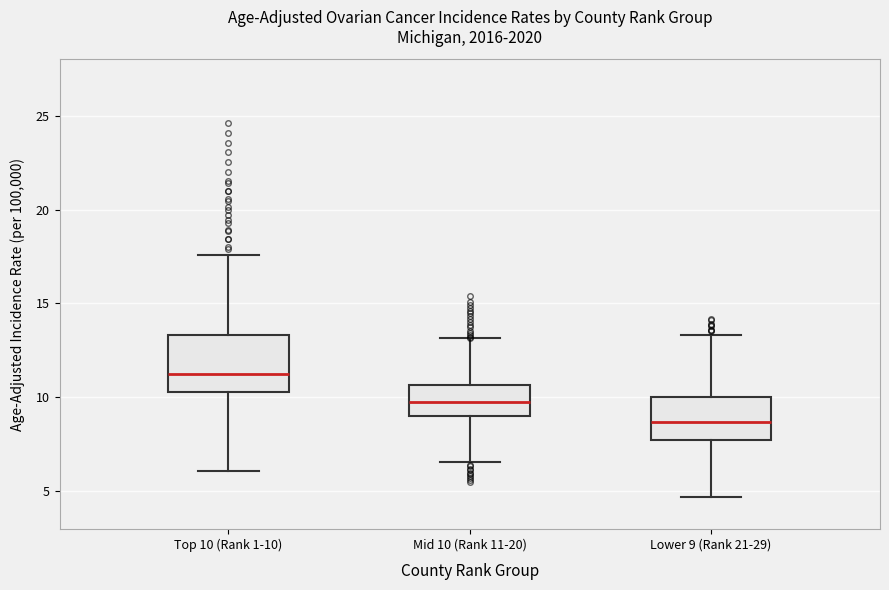

Where is the upper edge of the box for Mid 10 (Rank 11-20) on the y-axis? The values are not printed on the chart, so give them approximately, as read against the axis.

10.5